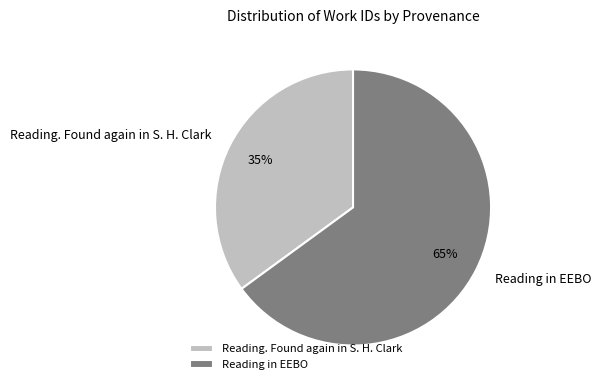

How many slices are in this pie chart?

2